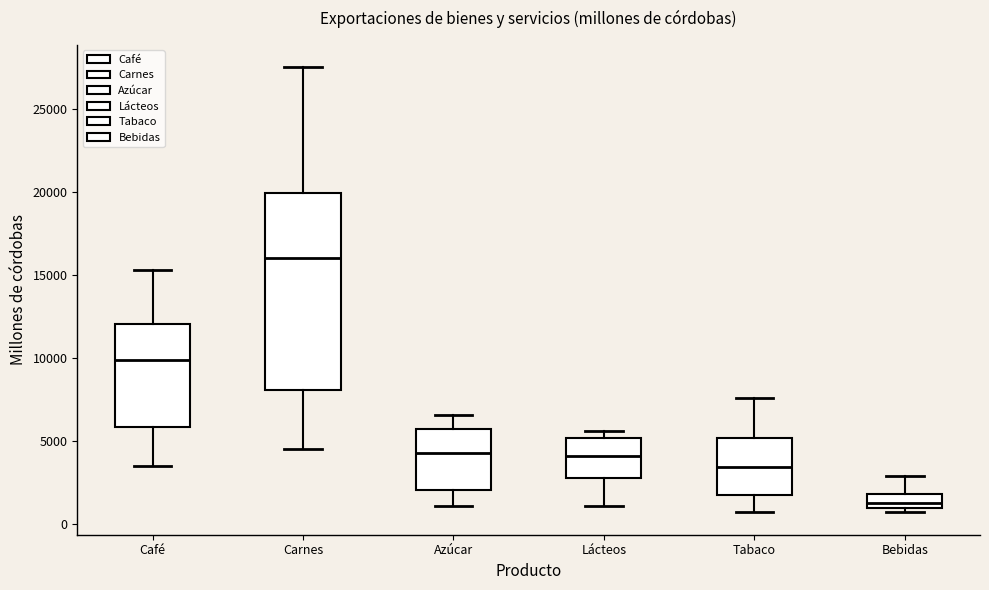

Where is the lower edge of the box for Azúcar on the y-axis? The values are not printed on the chart, so give them approximately, as read against the axis.

2000